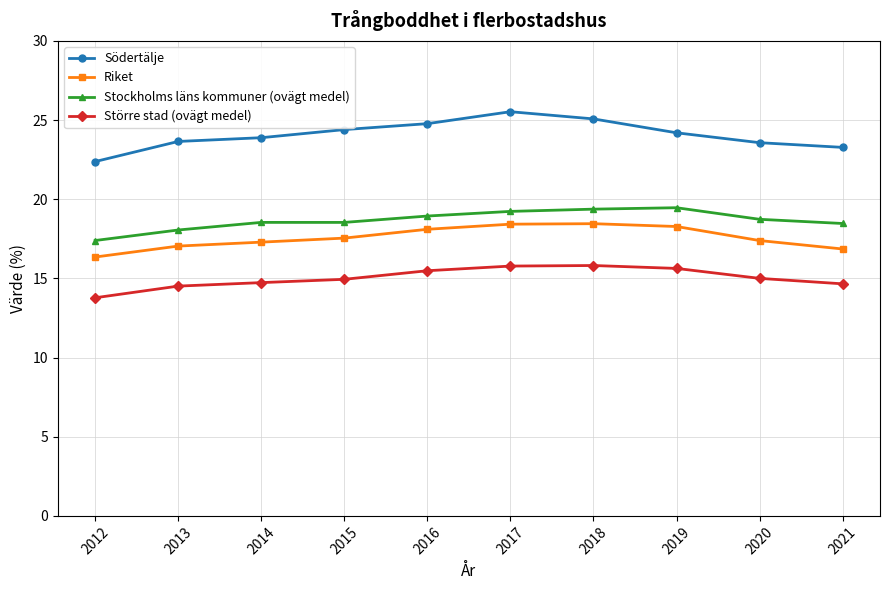

What is the sum of all Stockholms läns kommuner (ovägt medel) values?

186.7